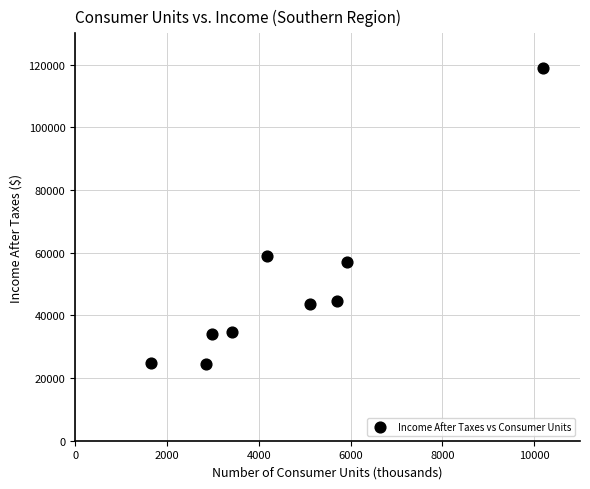

What is the range of Y values (max minus min)?

94507